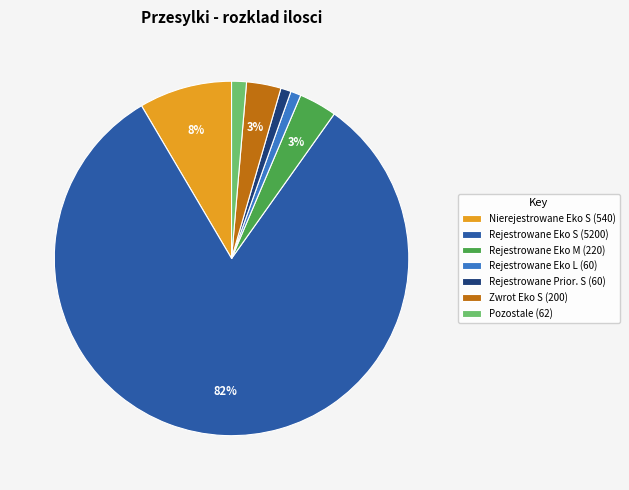

To the nearest percent, what is the average slice percentage?

14%